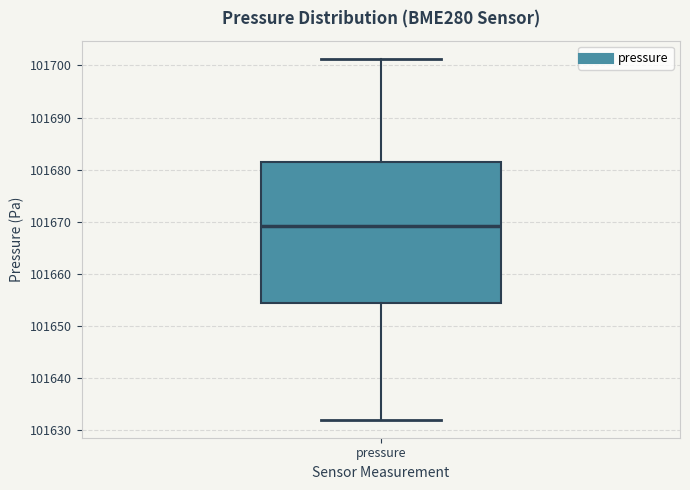

Read this box plot against the y-axis: the position of the median line, the range covered by the box, and the ends of both whiskers. The values are not printed on the chart, so give them approximately, as read against the axis.

median 101669, box 101654 to 101681, whiskers 101632 to 101701